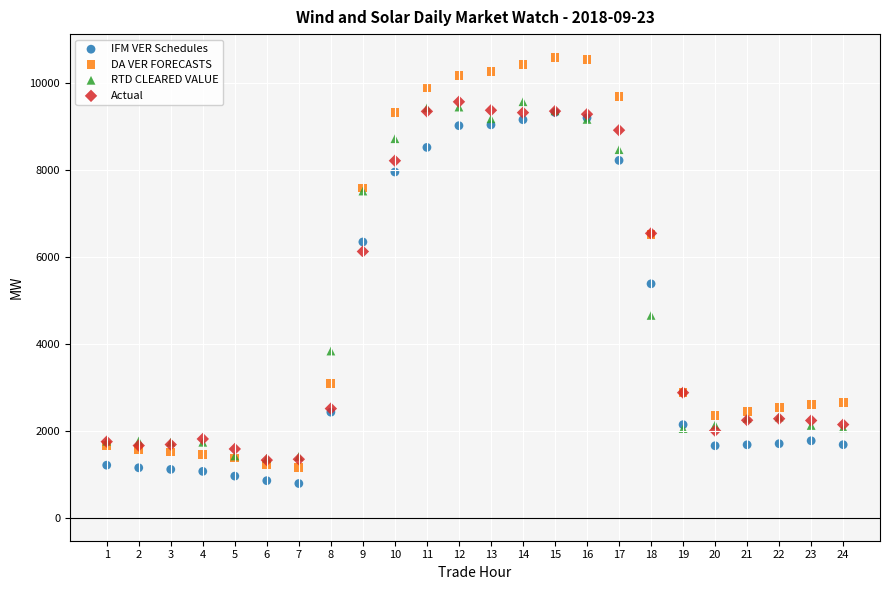

Across all series, what Y value is closest to 5692?

5382.5